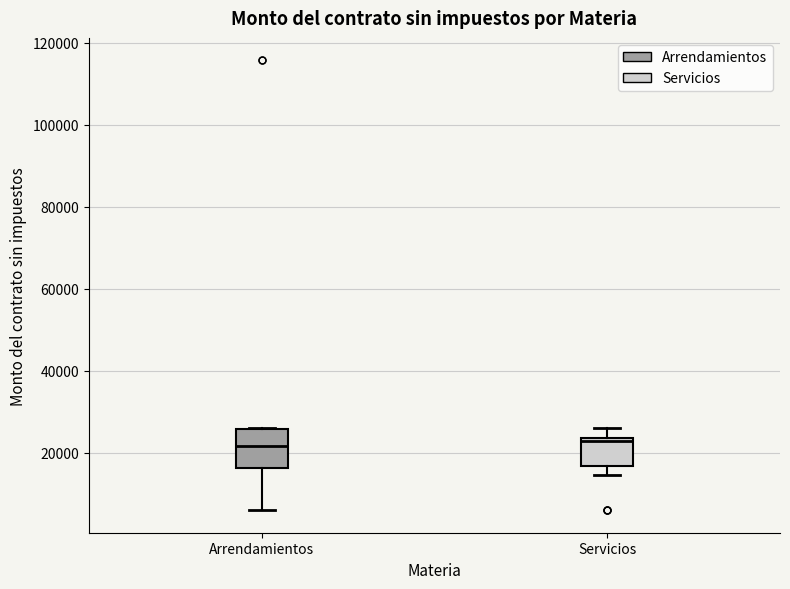

Where does the median line of the box for Servicios sit on the y-axis? The values are not printed on the chart, so give them approximately, as read against the axis.

22000